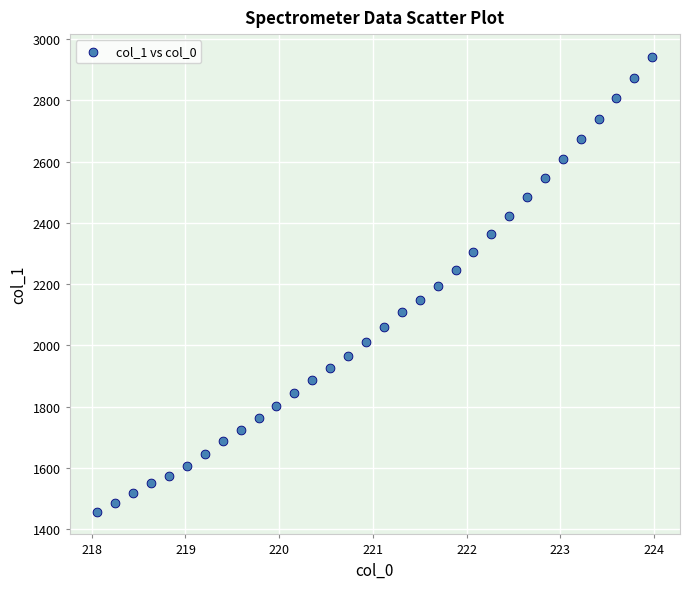

What is the range of Y values (max minus min)?

1483.3